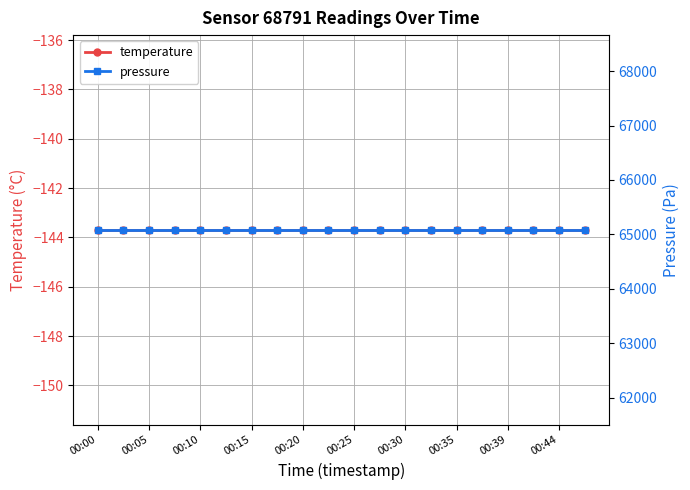

What is the sum of all pressure values?

1301623.8